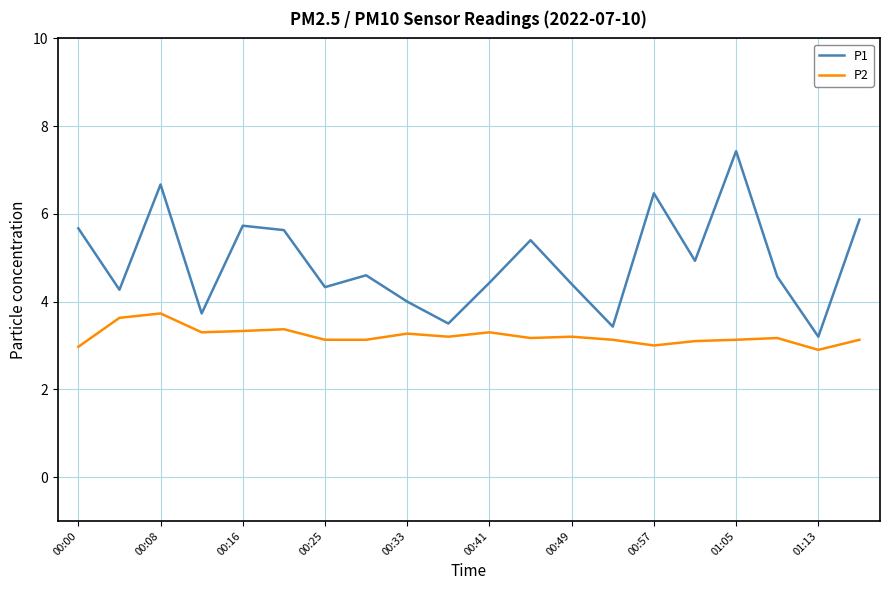

What are all the series names shown in the legend?

P1, P2